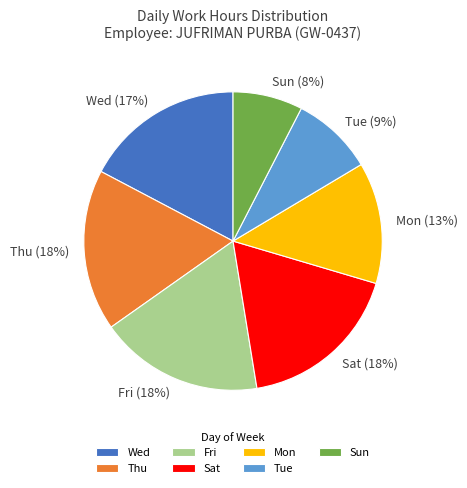

Combined, do Mon and Sat account for over 50%?

No